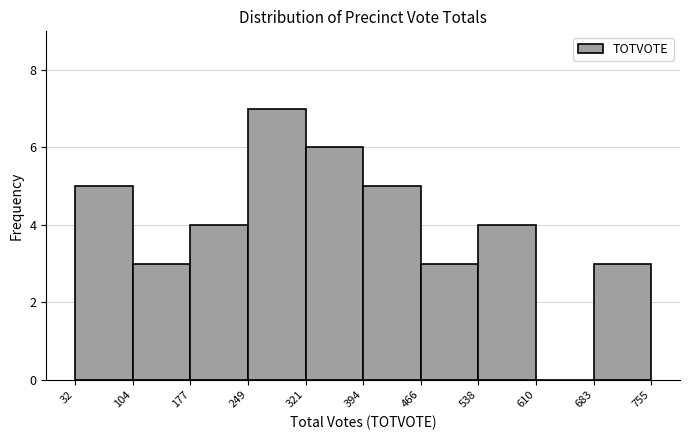

Reading left to right, list every bar in this chart as the range it spans on the x-axis followed by its height. The values are not printed on the chart, so give them approximately, as read against the axis.

32 to 104: 5
104 to 177: 3
177 to 249: 4
249 to 321: 7
321 to 394: 6
394 to 466: 5
466 to 538: 3
538 to 610: 4
610 to 683: 0
683 to 755: 3